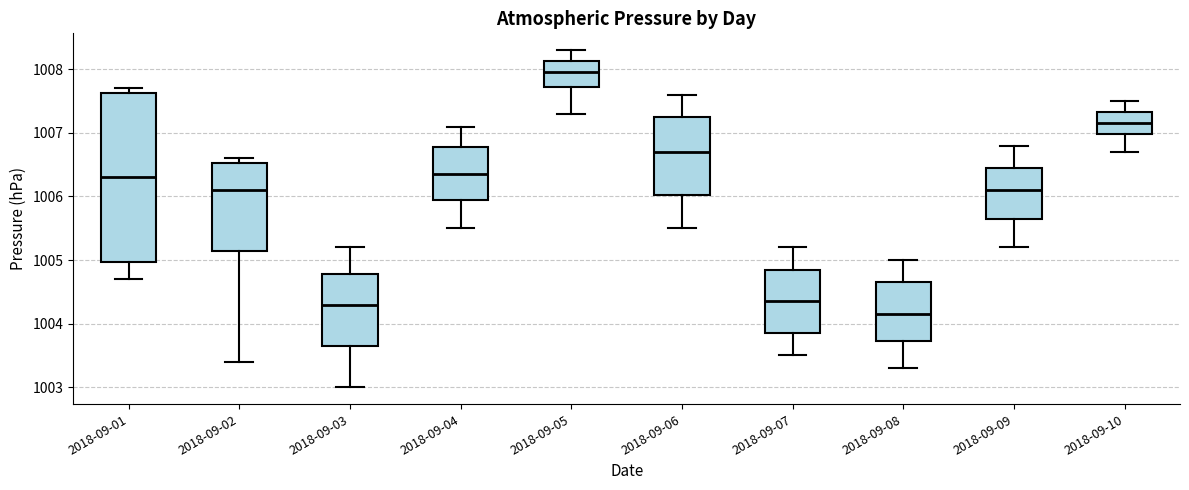

Which box is the tallest, from its lower edge to its upper edge?

2018-09-01